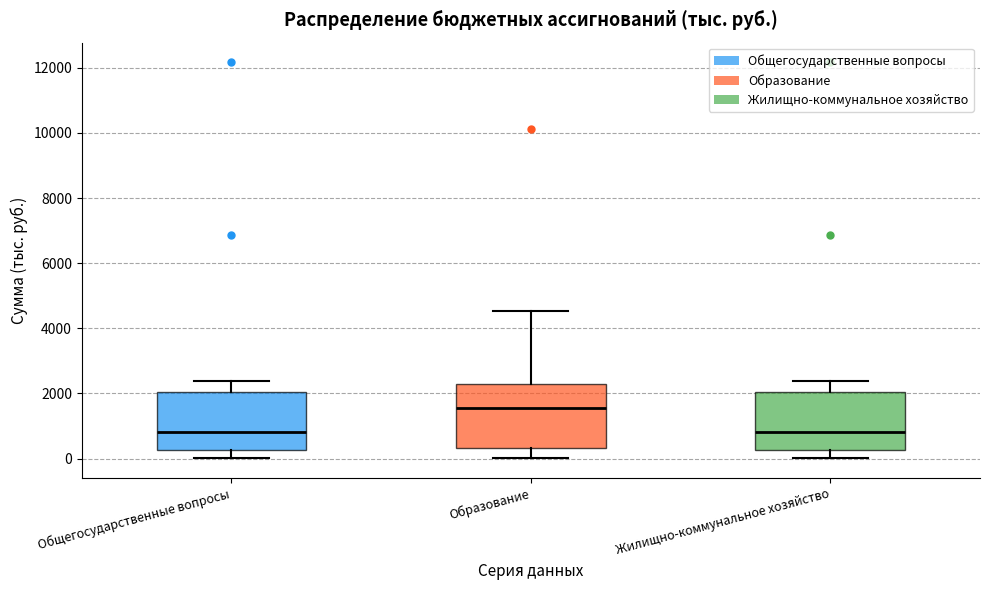

Reading left to right, transcribe this box plot: for each box, give where its median line is, the range the box spans, and where its two whiskers end, as read against the y-axis. The values are not printed on the chart, so give them approximately, as read against the axis.

Общегосударственные вопросы: median 800, box 200 to 2000, whiskers 0 to 2400
Образование: median 1600, box 400 to 2200, whiskers 0 to 4600
Жилищно-коммунальное хозяйство: median 800, box 200 to 2000, whiskers 0 to 2400